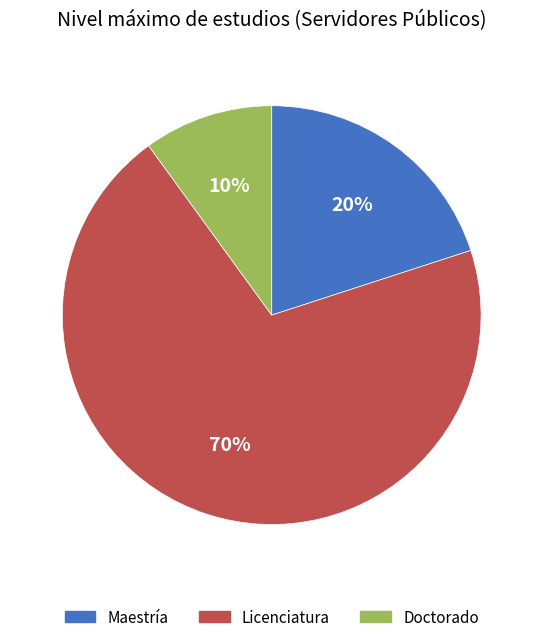

Does Licenciatura account for over 50% of the chart?

Yes